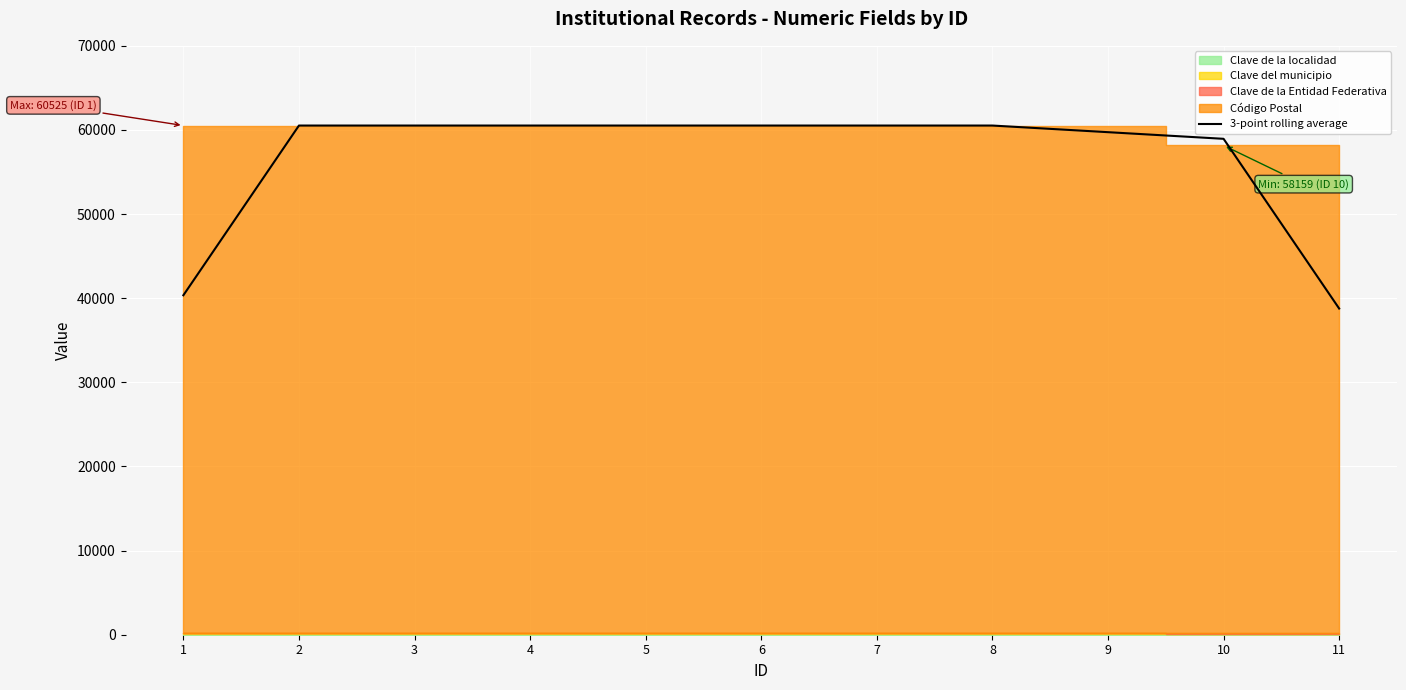

Is it true that the value at 3 is 93380.9?

False